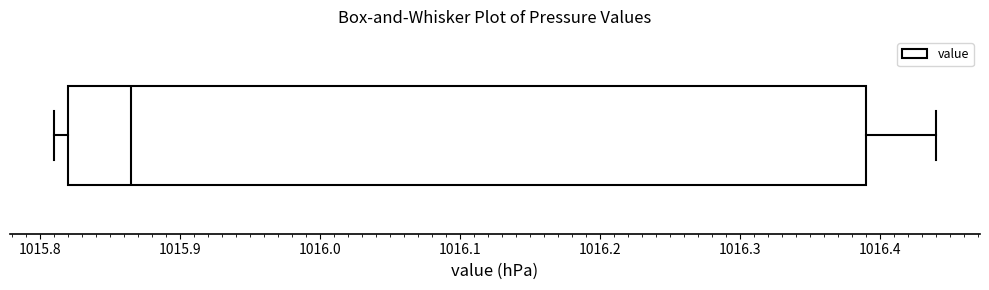

Transcribe this box plot: give where the median line is, the range the box spans, and where the two whiskers end, as read against the x-axis. The values are not printed on the chart, so give them approximately, as read against the axis.

median 1015.87, box 1015.82 to 1016.39, whiskers 1015.81 to 1016.44